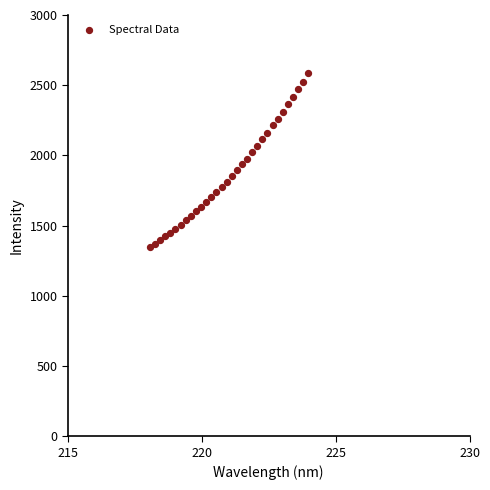

What is the range of Y values (max minus min)?

1238.5